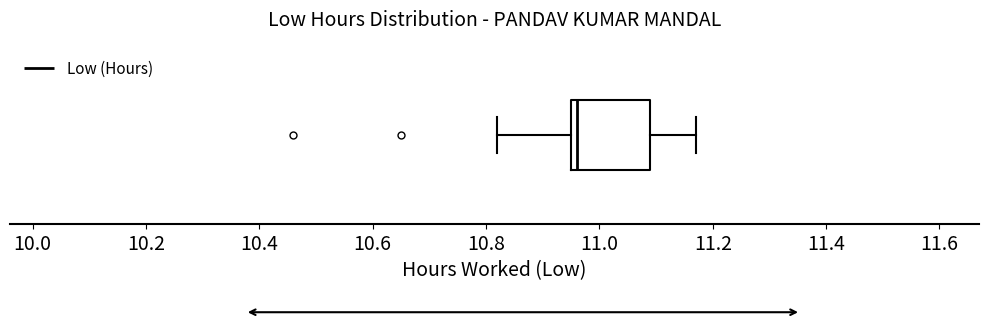

Where is the right edge of the box on the x-axis? The values are not printed on the chart, so give them approximately, as read against the axis.

11.10